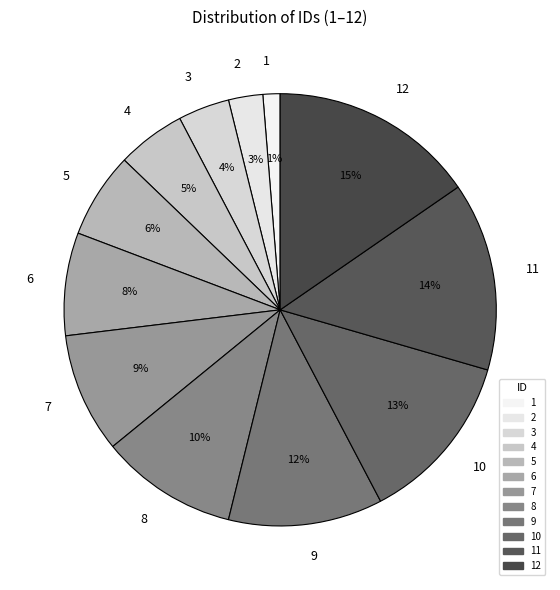

The 12 slice represents 30% of the pie. True or false?

False